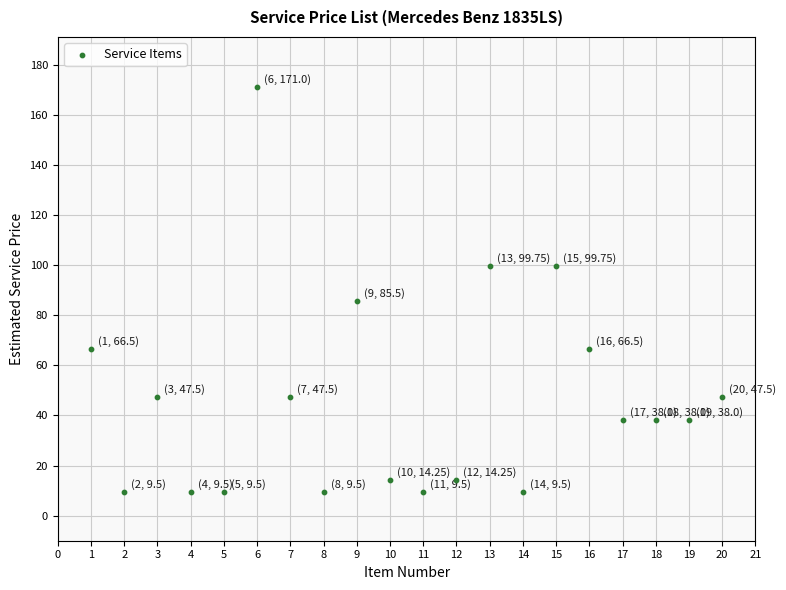

What is the range of X values (max minus min)?

19.0